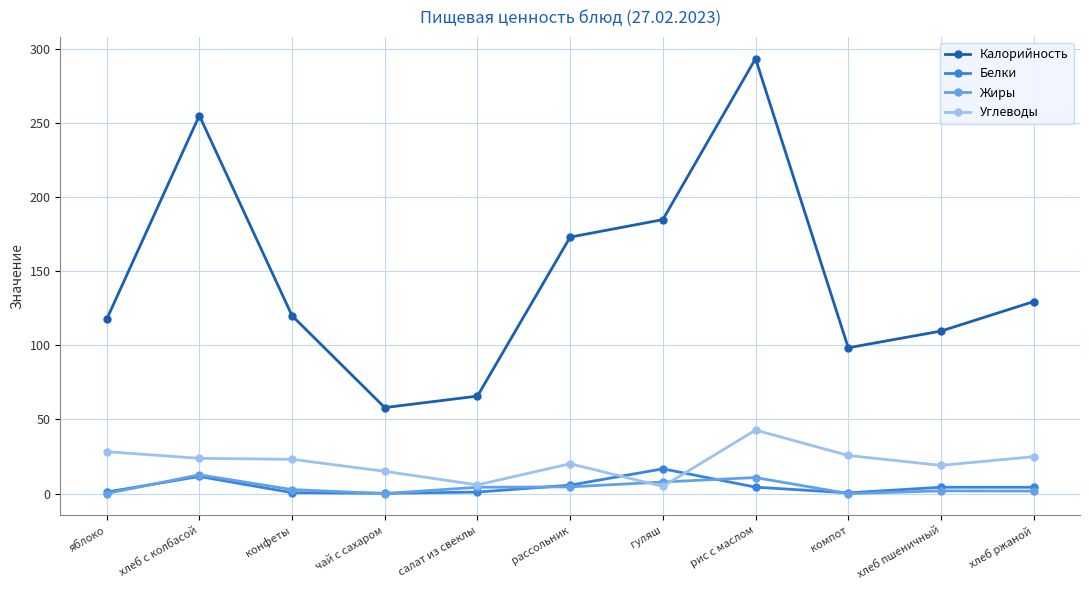

Read the Углеводы value at гуляш.

4.8